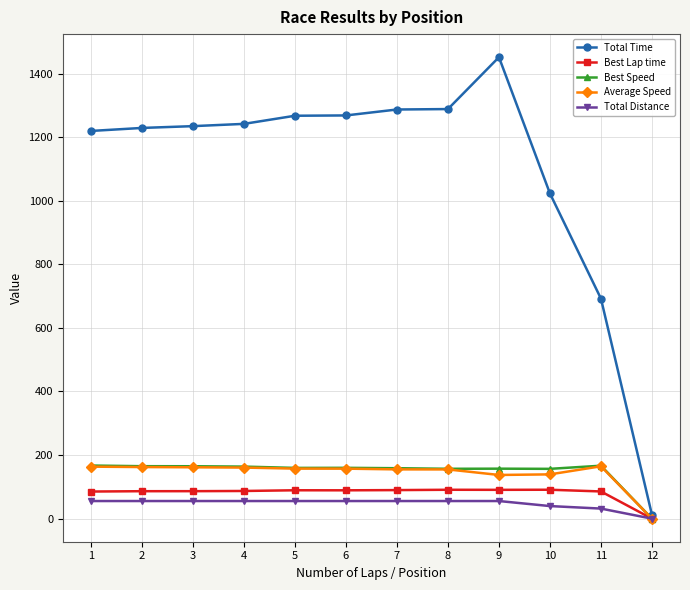

Which series has the widest spread of values?

Total Time